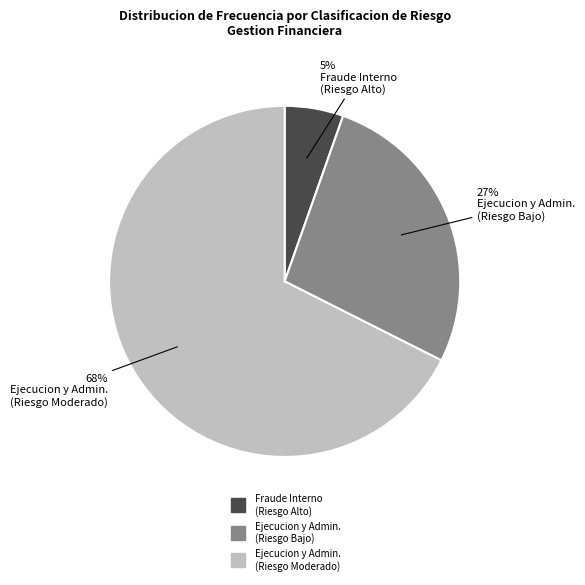

To the nearest percent, what is the average slice percentage?

33%